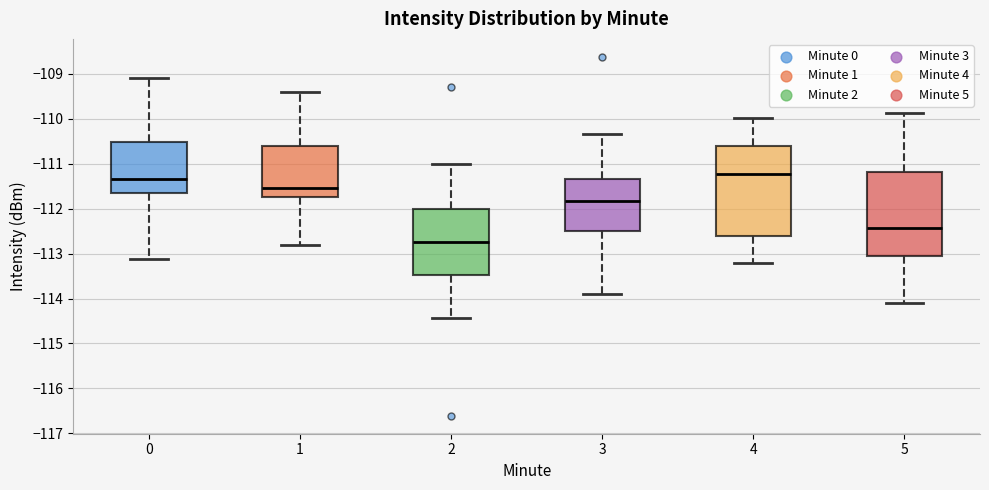

Which box is the tallest, from its lower edge to its upper edge?

4